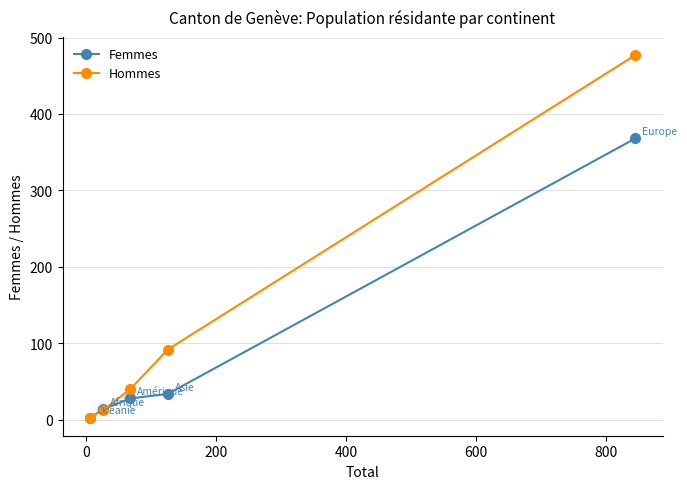

What is the greatest value displayed?

477